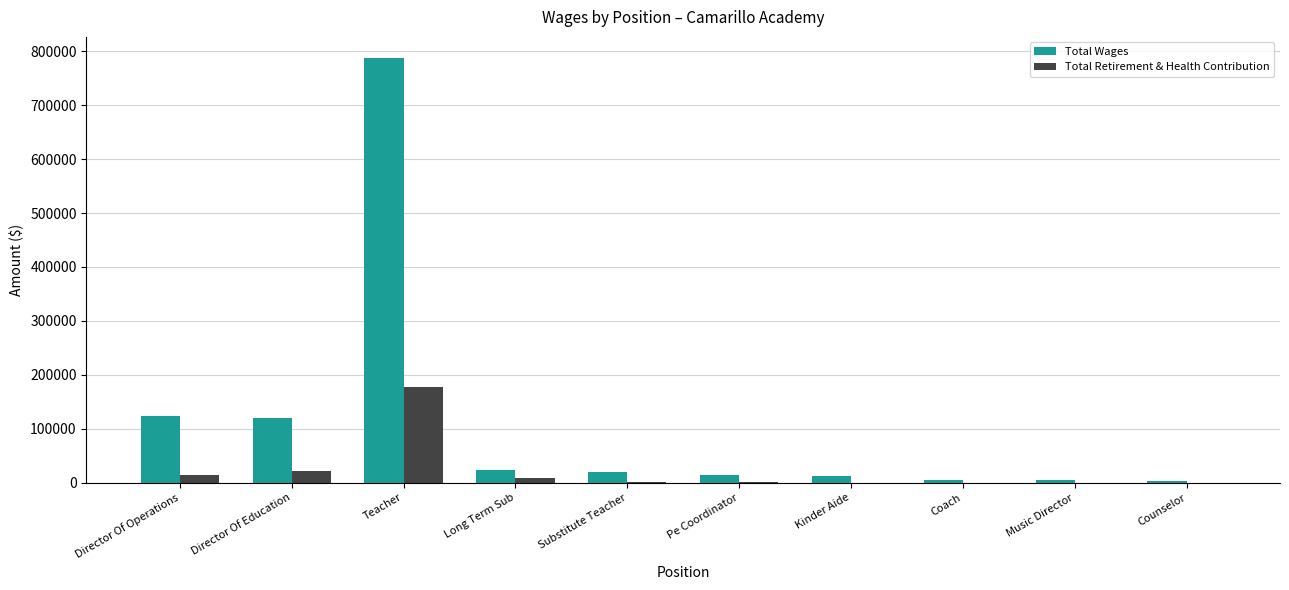

The Total Wages series shows 166585 at Director Of Operations. True or false?

False